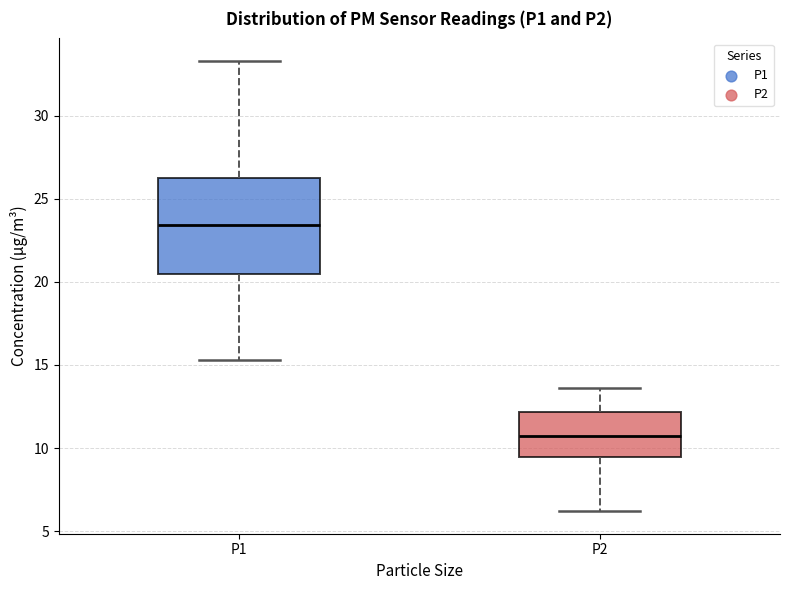

Which box has the lowest median line?

P2